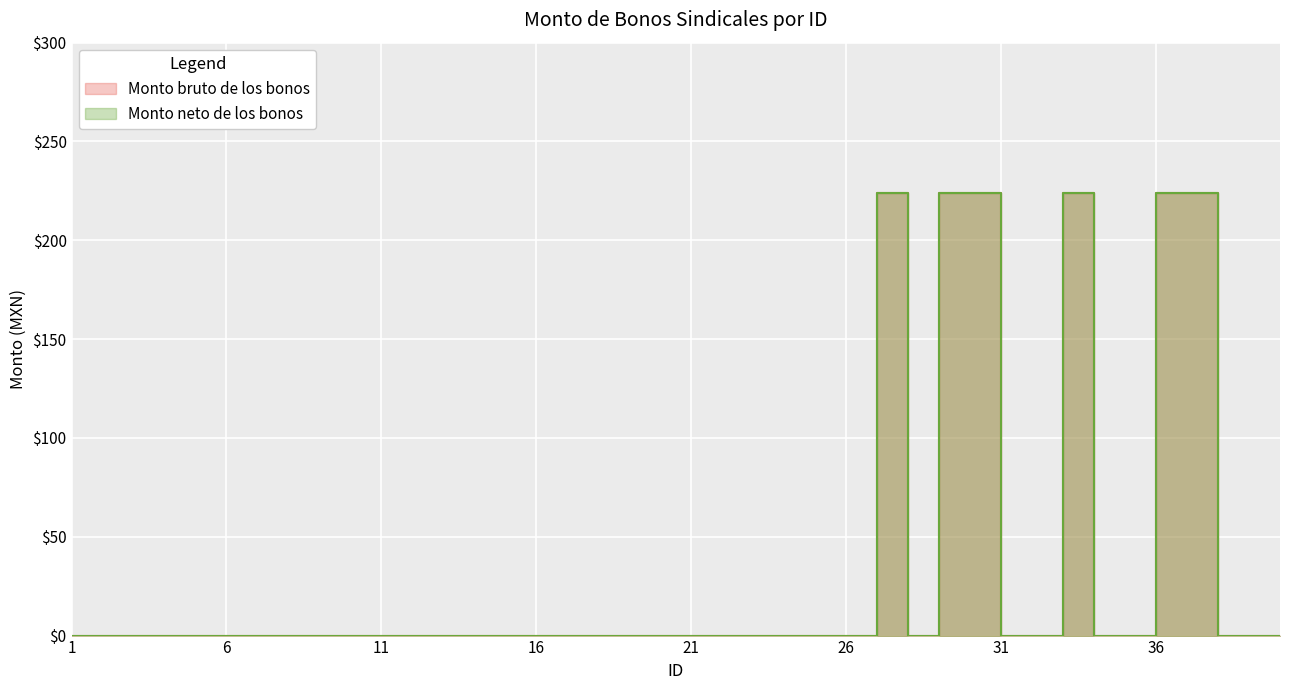

Reading right to left, extract all data points from this chart.

Monto bruto de los bonos: 40=0.0	39=0.0	38=0.0	37=224.2	36=224.2	35=0.0	34=0.0	33=224.2	32=0.0	31=0.0	30=224.2	29=224.2	28=0.0	27=224.2	26=0.0	25=0.0	24=0.0	23=0.0	22=0.0	21=0.0	20=0.0	19=0.0	18=0.0	17=0.0	16=0.0	15=0.0	14=0.0	13=0.0	12=0.0	11=0.0	10=0.0	9=0.0	8=0.0	7=0.0	6=0.0	5=0.0	4=0.0	3=0.0	2=0.0	1=0.0
Monto neto de los bonos: 40=0.0	39=0.0	38=0.0	37=224.2	36=224.2	35=0.0	34=0.0	33=224.2	32=0.0	31=0.0	30=224.2	29=224.2	28=0.0	27=224.2	26=0.0	25=0.0	24=0.0	23=0.0	22=0.0	21=0.0	20=0.0	19=0.0	18=0.0	17=0.0	16=0.0	15=0.0	14=0.0	13=0.0	12=0.0	11=0.0	10=0.0	9=0.0	8=0.0	7=0.0	6=0.0	5=0.0	4=0.0	3=0.0	2=0.0	1=0.0